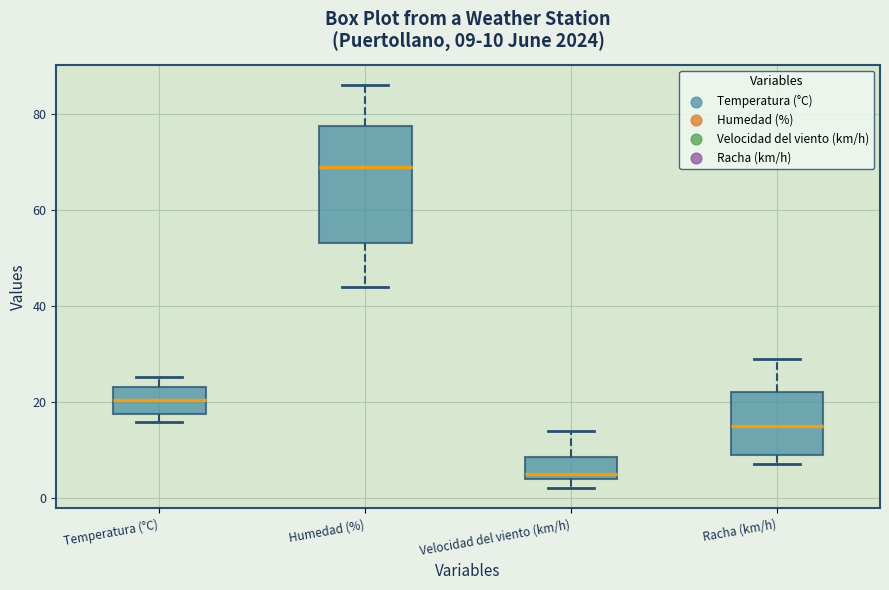

Which box is the tallest, from its lower edge to its upper edge?

Humedad (%)